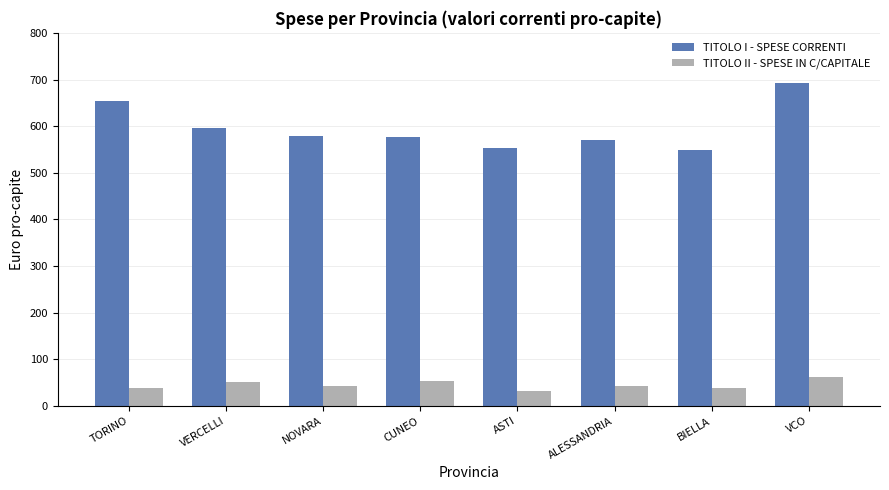

At CUNEO, list the series in order from smallest to largest.

TITOLO II - SPESE IN C/CAPITALE, TITOLO I - SPESE CORRENTI